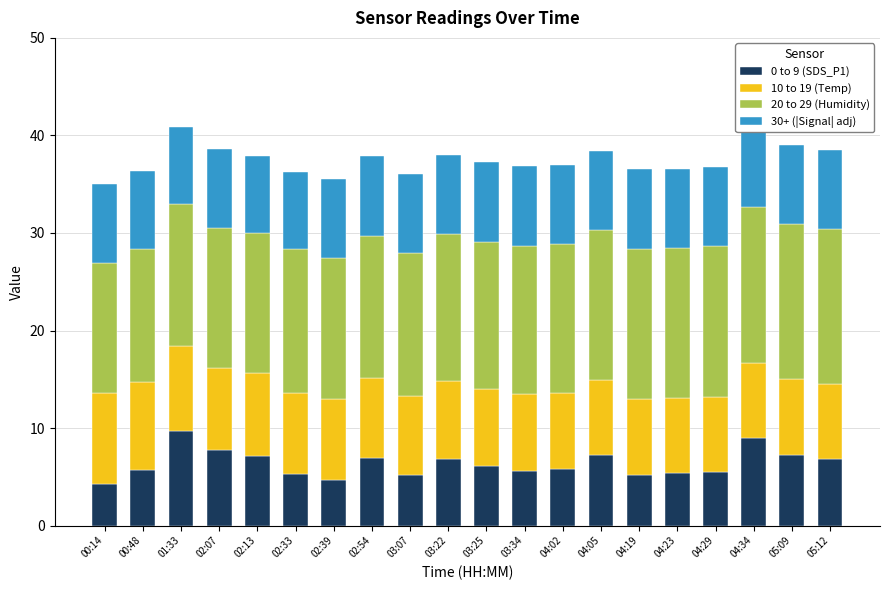

What is the minimum value for 0 to 9 (SDS_P1)?

4.3